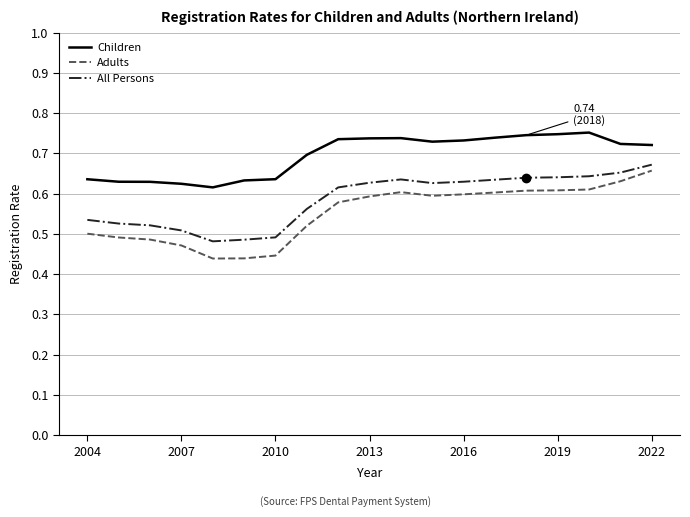

Which series has the largest total across all categories?

Children